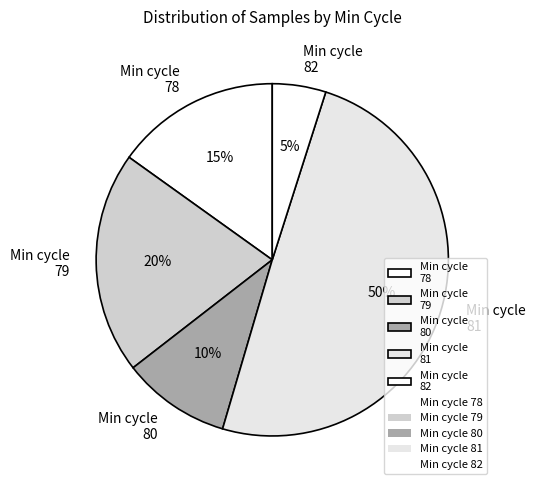

True or false: Min cycle 79 accounts for 20% of the total.

True